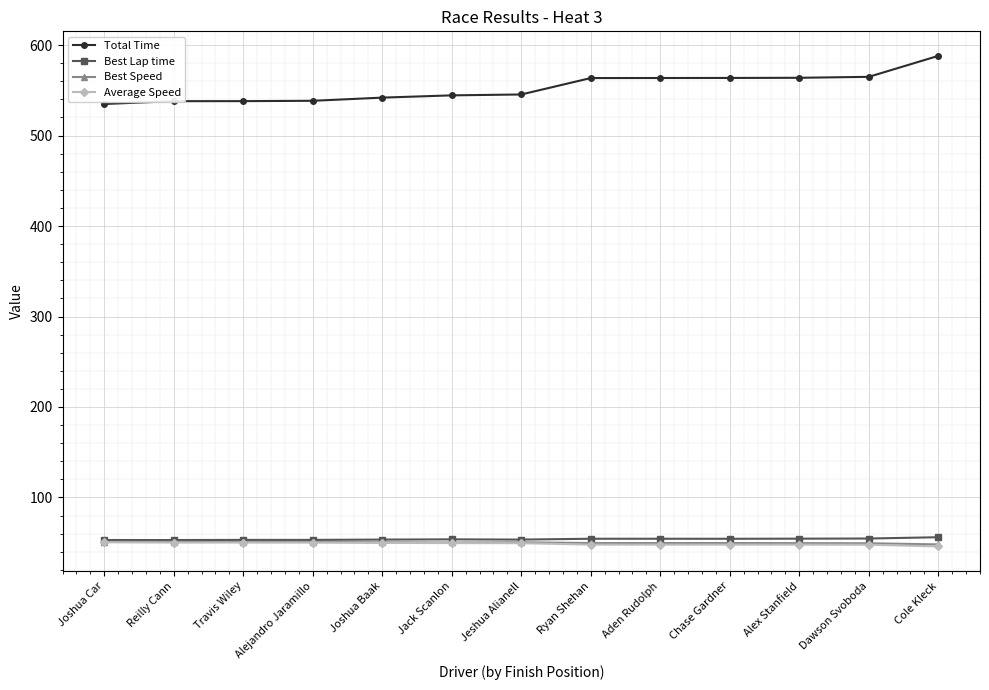

Which category has the highest value across all series?

Cole Kleck